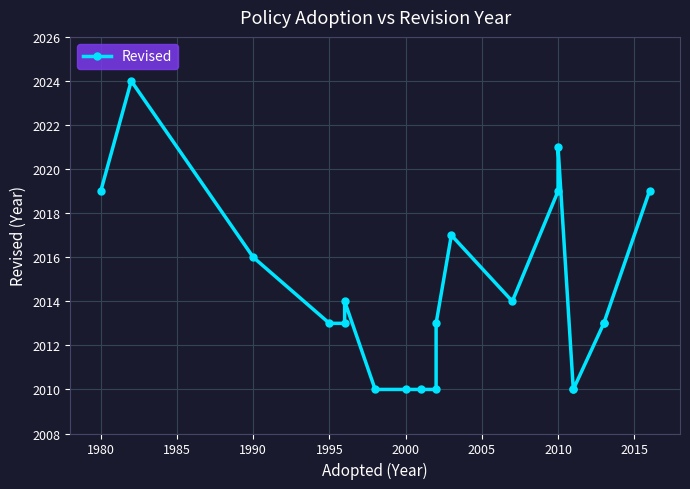

Reading right to left, what are all the values shown in this chart?

2019	2013	2013	2010	2010	2021	2019	2014	2017	2013	2010	2010	2010	2010	2014	2013	2013	2016	2024	2019